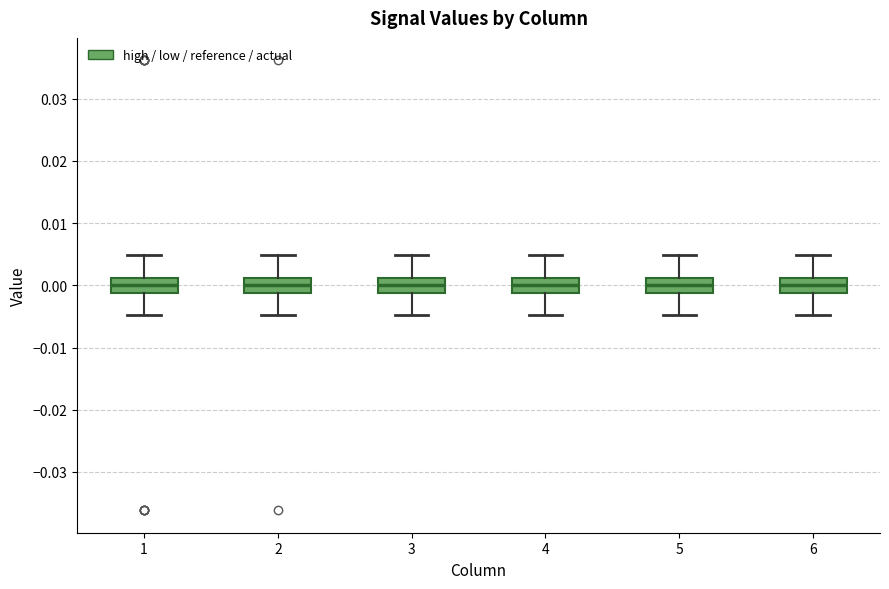

Where is the upper edge of the box at x = 2 on the y-axis? The values are not printed on the chart, so give them approximately, as read against the axis.

0.001